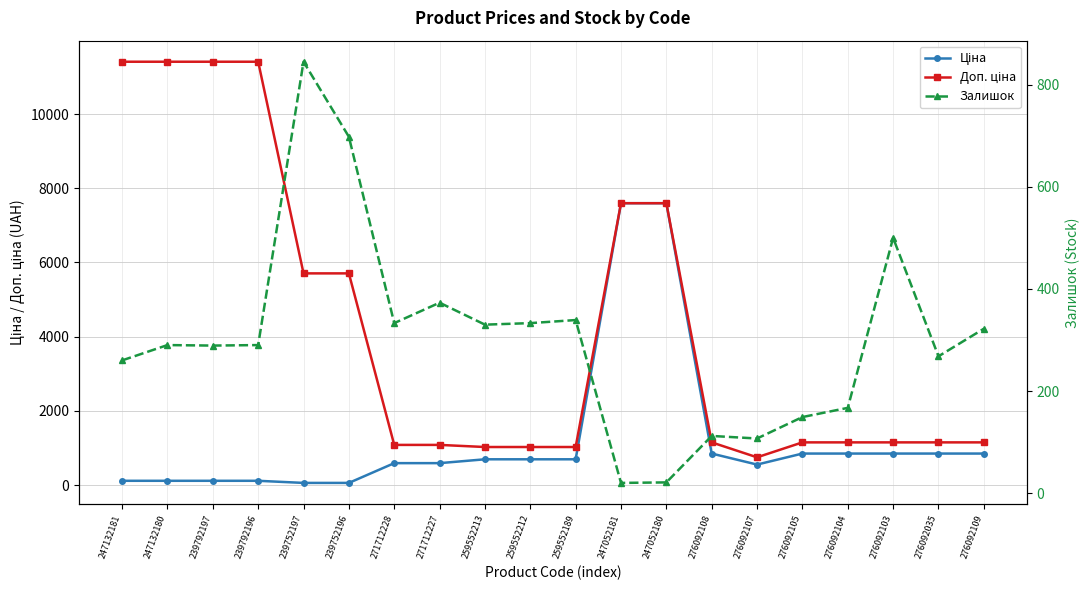

Where is the first local minimum for Доп. ціна?

276092107